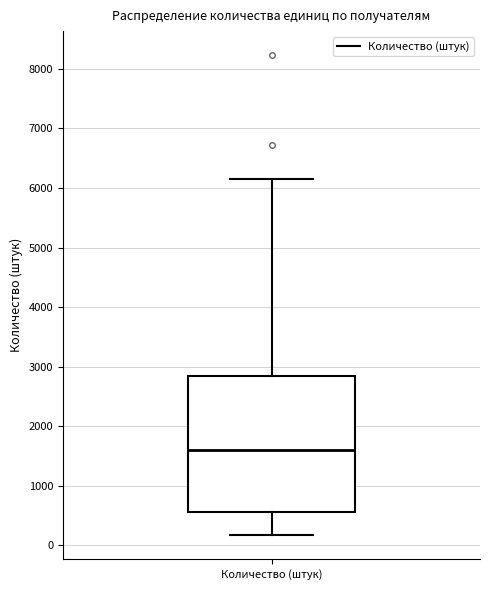

Where is the upper edge of the box for Количество (штук) on the y-axis? The values are not printed on the chart, so give them approximately, as read against the axis.

2900